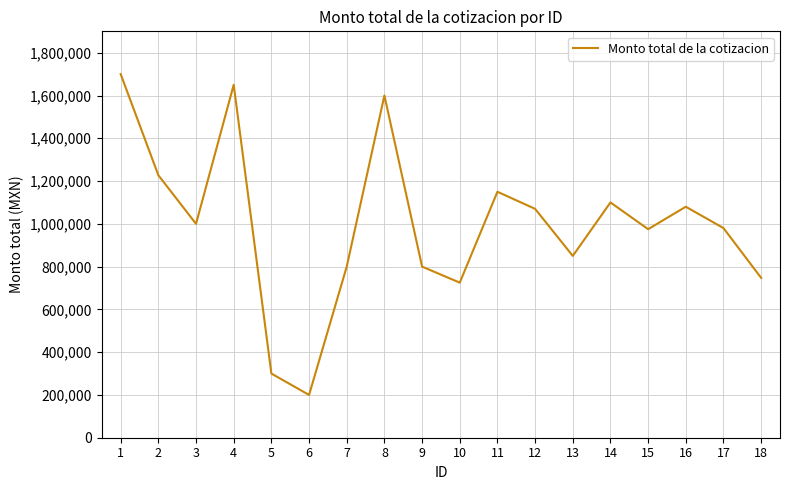

What is the difference between the values at 17 and 8?

620000